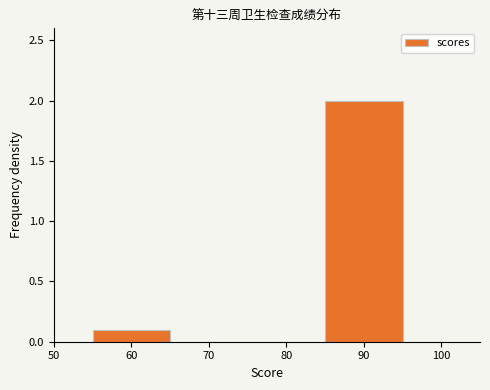

Reading left to right, transcribe this chart: for each bar, give the range it covers on the x-axis and its height. The values are not printed on the chart, so give them approximately, as read against the axis.

55 to 65: 0.1
65 to 75: 0
75 to 85: 0
85 to 95: 2.0
95 to 100: 0